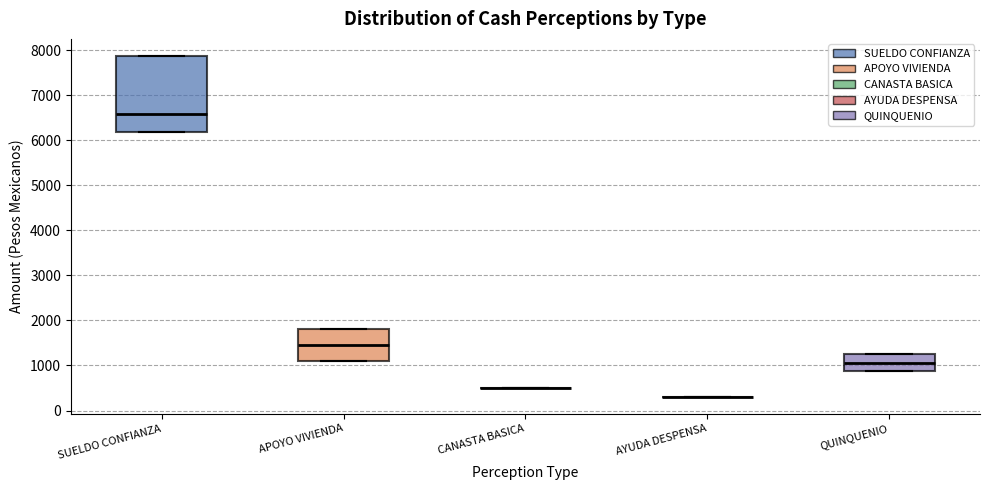

Where is the upper edge of the box for SUELDO CONFIANZA on the y-axis? The values are not printed on the chart, so give them approximately, as read against the axis.

7900